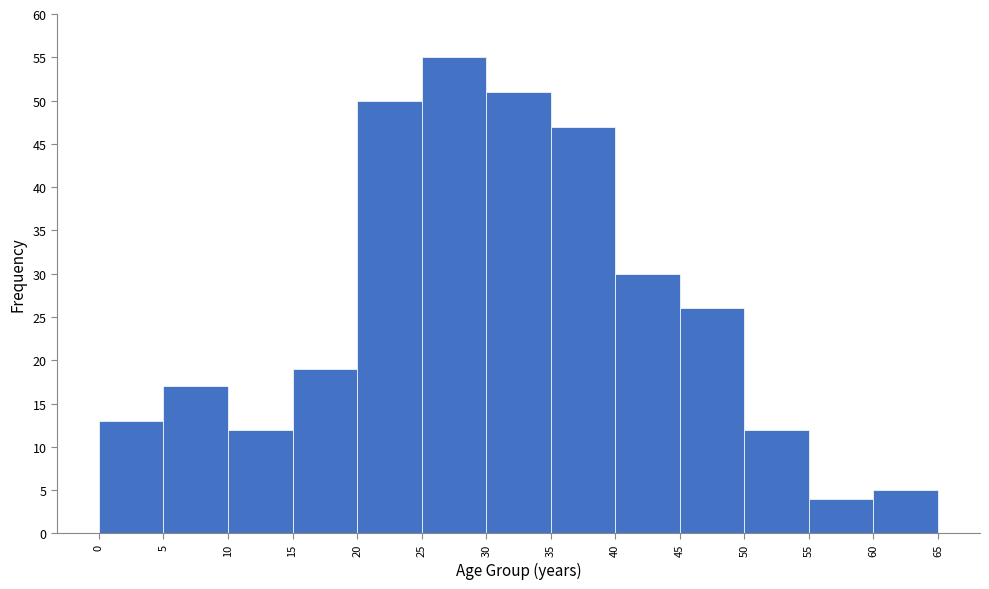

Reading left to right, list every bar in this chart as the range it spans on the x-axis followed by its height. The values are not printed on the chart, so give them approximately, as read against the axis.

0 to 5: 13
5 to 10: 17
10 to 15: 12
15 to 20: 19
20 to 25: 50
25 to 30: 55
30 to 35: 51
35 to 40: 47
40 to 45: 30
45 to 50: 26
50 to 55: 12
55 to 60: 4
60 to 65: 5